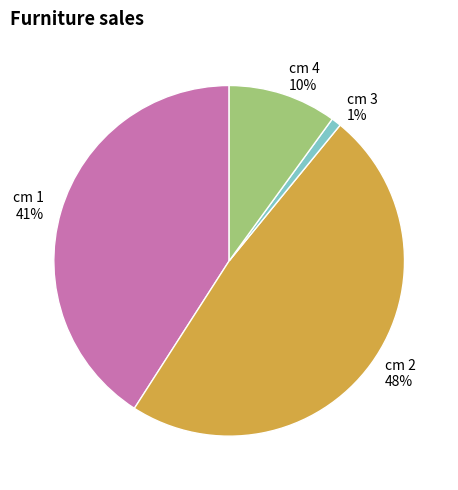

Which category has the biggest portion of the pie?

cm 2